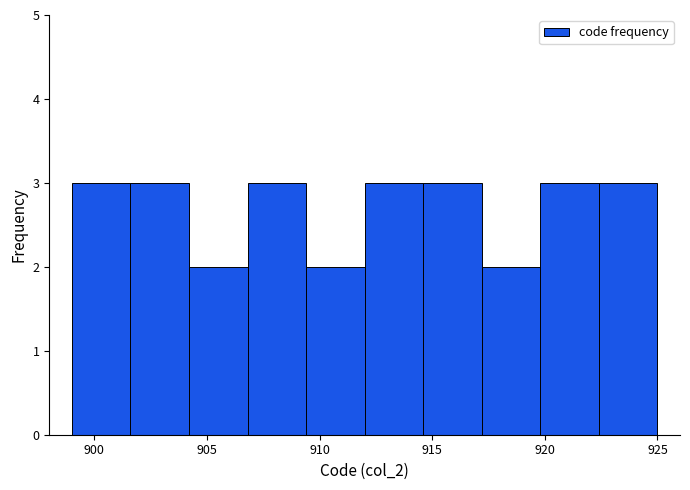

What is the height of the bar covering 917.2 to 919.8 on the x-axis? Neither the bar edges nor the heights are printed on the chart, so give them approximately, as read against the axes.

2